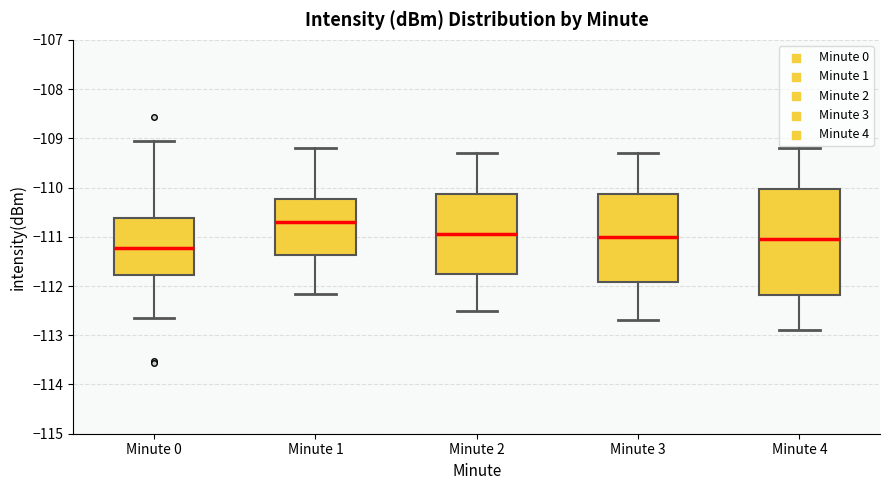

Reading left to right, transcribe this box plot: for each box, give where its median line is, the range the box spans, and where its two whiskers end, as read against the y-axis. The values are not printed on the chart, so give them approximately, as read against the axis.

Minute 0: median -111.2, box -111.8 to -110.6, whiskers -112.6 to -109.1
Minute 1: median -110.7, box -111.4 to -110.2, whiskers -112.2 to -109.2
Minute 2: median -110.9, box -111.7 to -110.1, whiskers -112.5 to -109.3
Minute 3: median -111.0, box -111.9 to -110.1, whiskers -112.7 to -109.3
Minute 4: median -111.0, box -112.2 to -110.0, whiskers -112.9 to -109.2